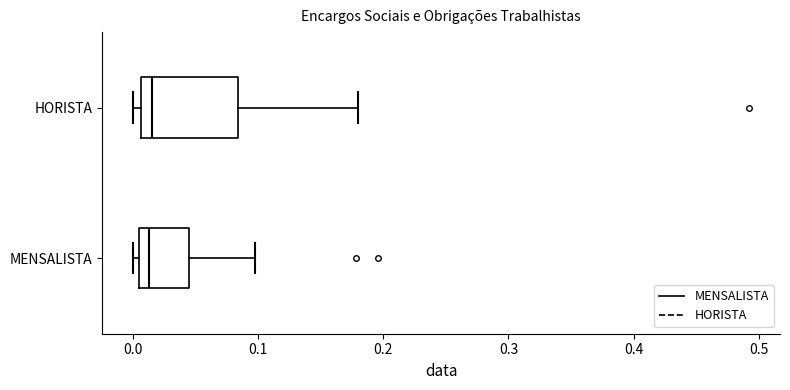

Comparing the boxes themselves (not the whiskers), which one is the widest?

HORISTA